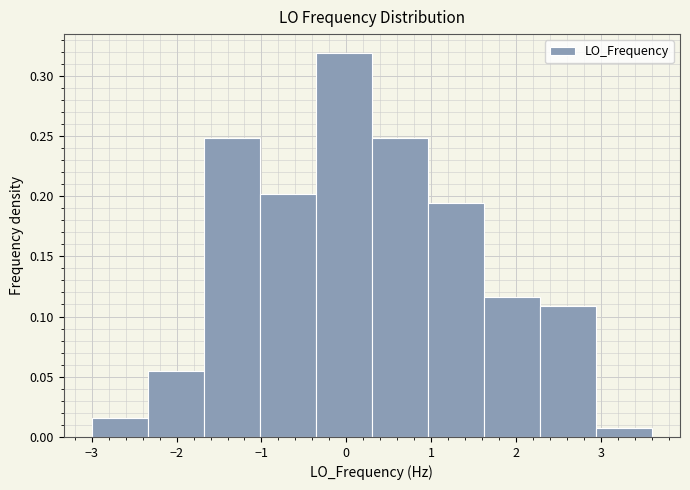

How tall is the bar that spans 2.3 to 2.9 on the x-axis? Neither the bar edges nor the heights are printed on the chart, so give them approximately, as read against the axes.

0.110